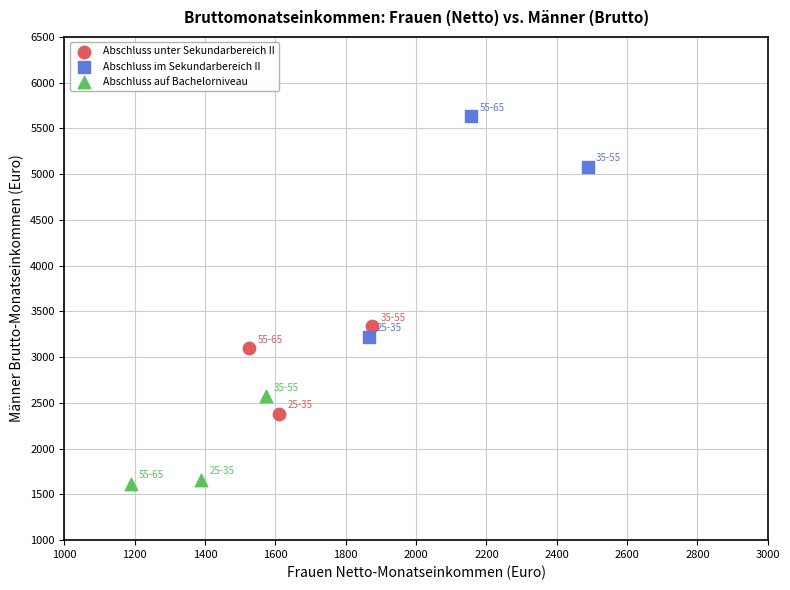

Which series has the largest Y range (max minus min)?

Abschluss im Sekundarbereich II